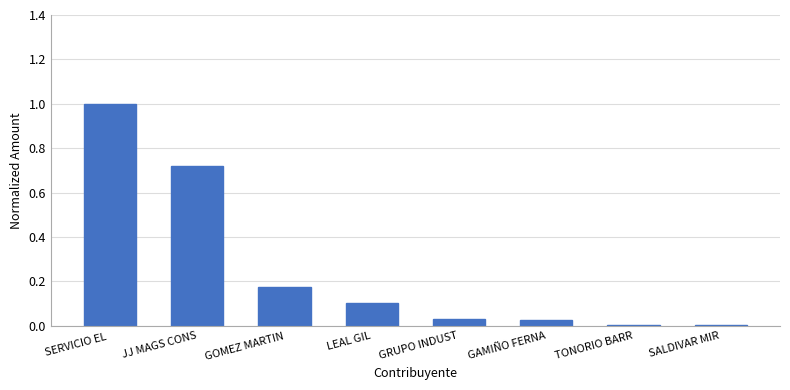

Are the bars horizontal?

No